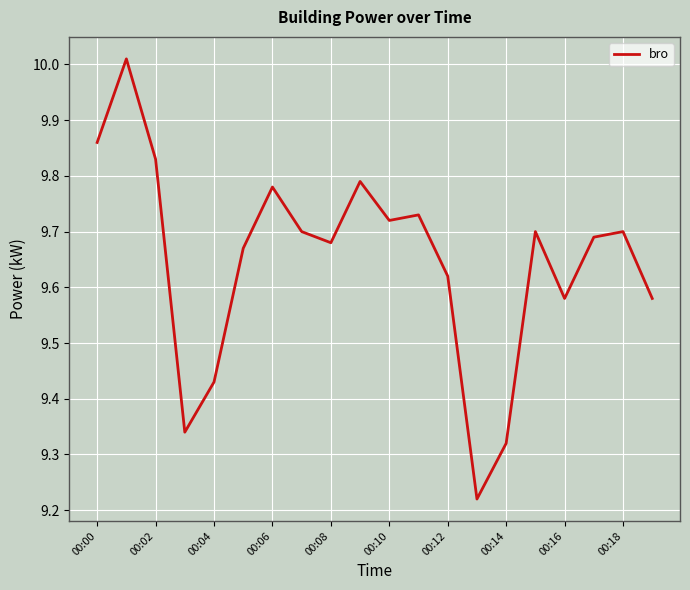

The value at 00:08 is 5.2. True or false?

False